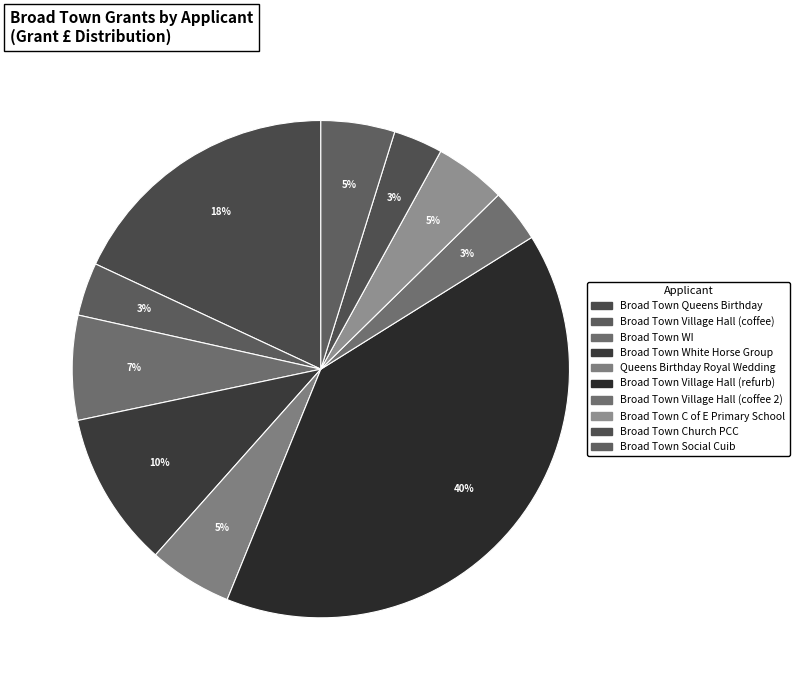

Combined, what portion of the pie is Broad Town Social Cuib and Broad Town C of E Primary School?

9.4%